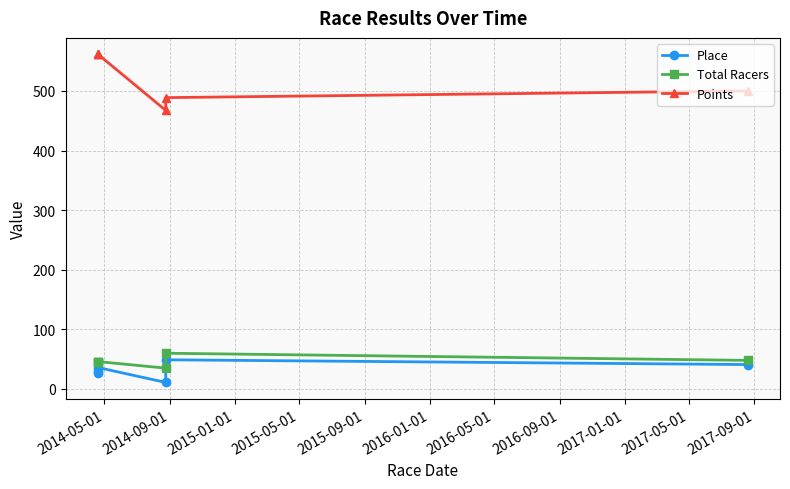

What is the difference between the maximum and minimum values in the Total Racers series?

25.0